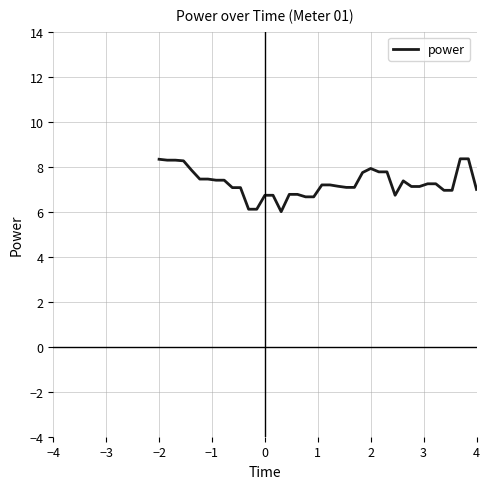

What is the smallest value displayed?

6.0